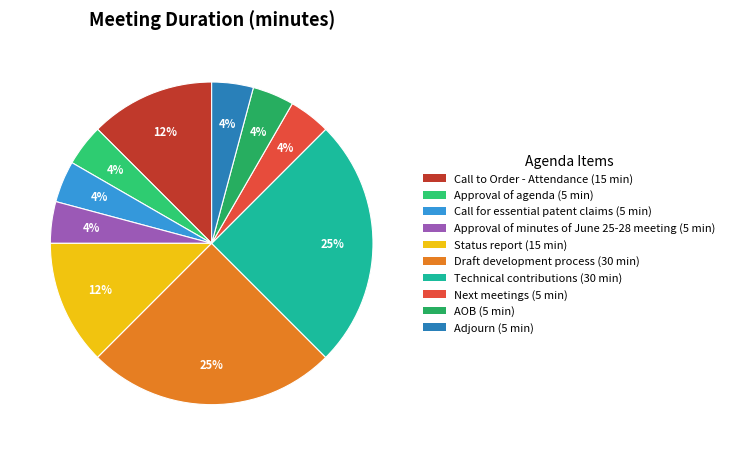

How many segments does this pie chart have?

10